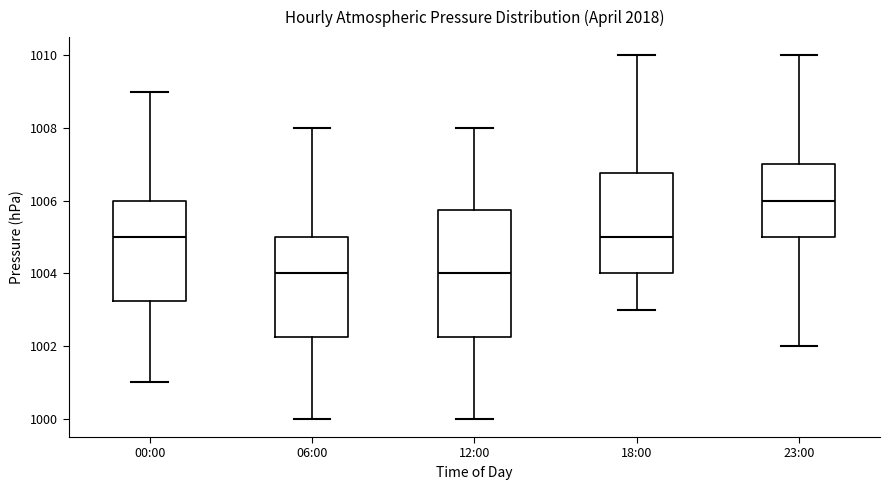

Where does the lower whisker of the box for 23:00 end on the y-axis? The values are not printed on the chart, so give them approximately, as read against the axis.

1002.0